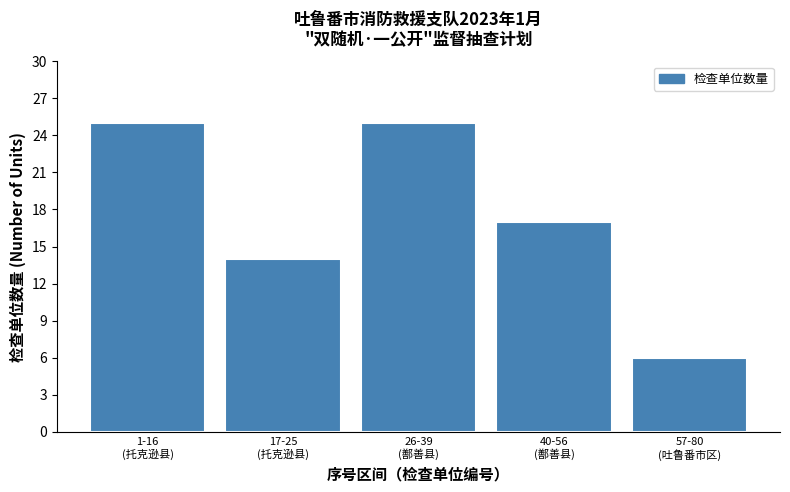

Reading left to right, transcribe all the data shown in this chart.

25	14	25	17	6